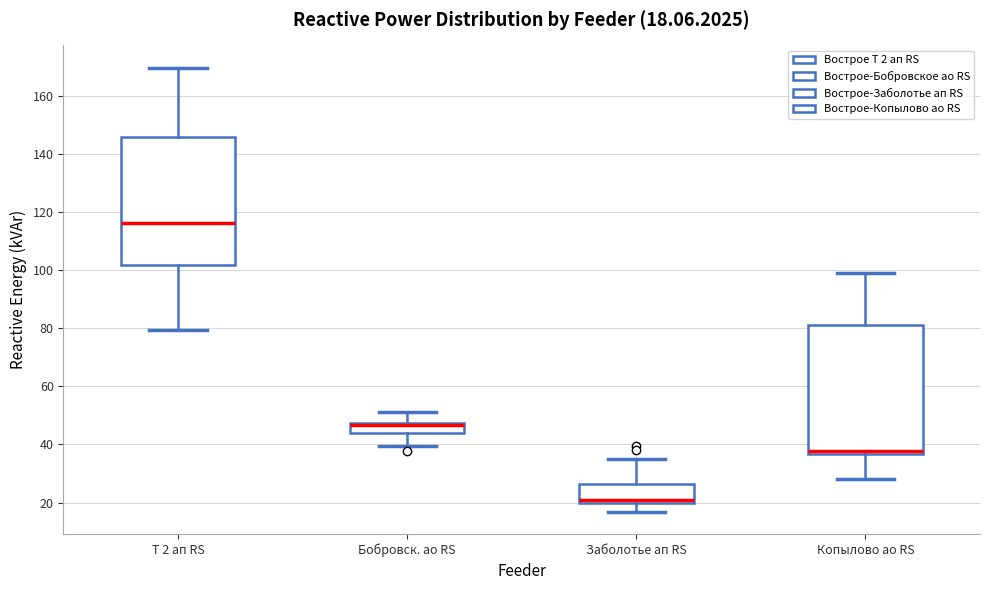

Which box's median line is the highest?

Т 2 ап RS